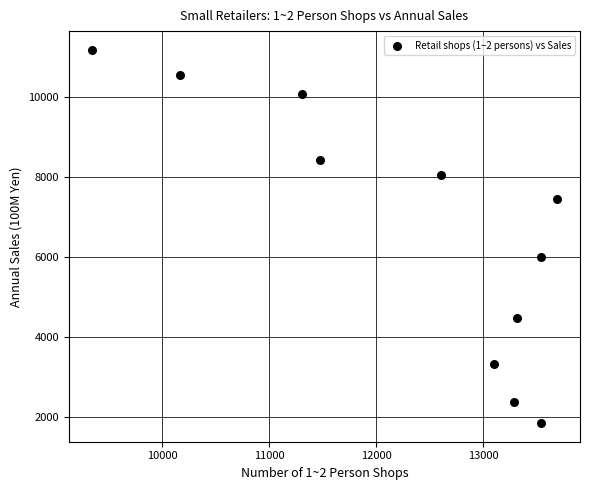

What Y value in the scatter plot is closest to 6508?

6001.7